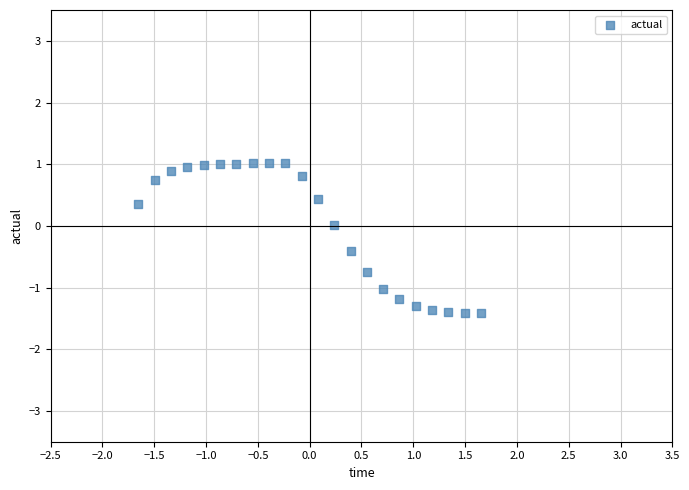

What is the range of Y values (max minus min)?

2.4